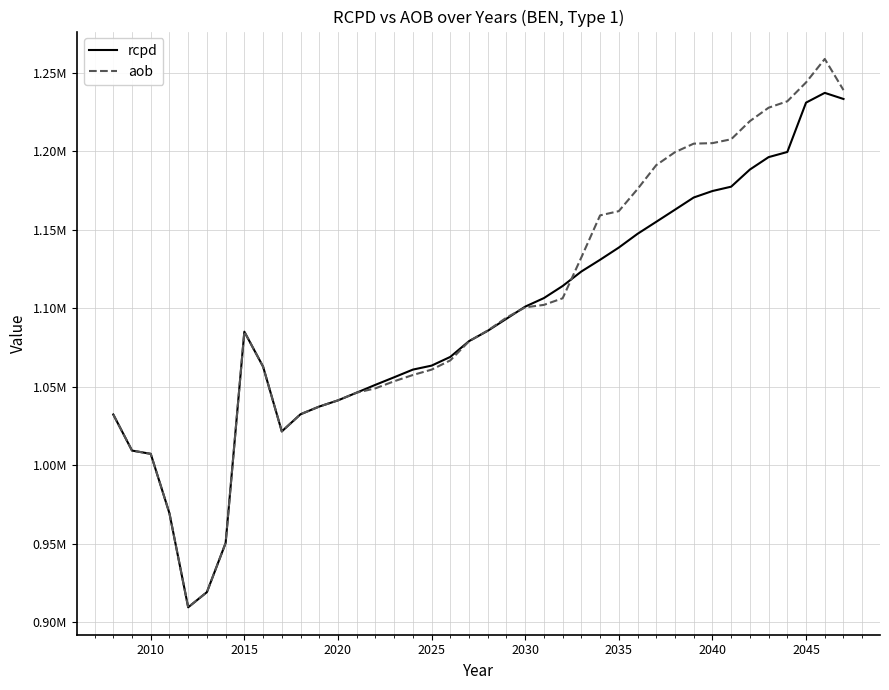

Does the chart have visible grid lines?

Yes